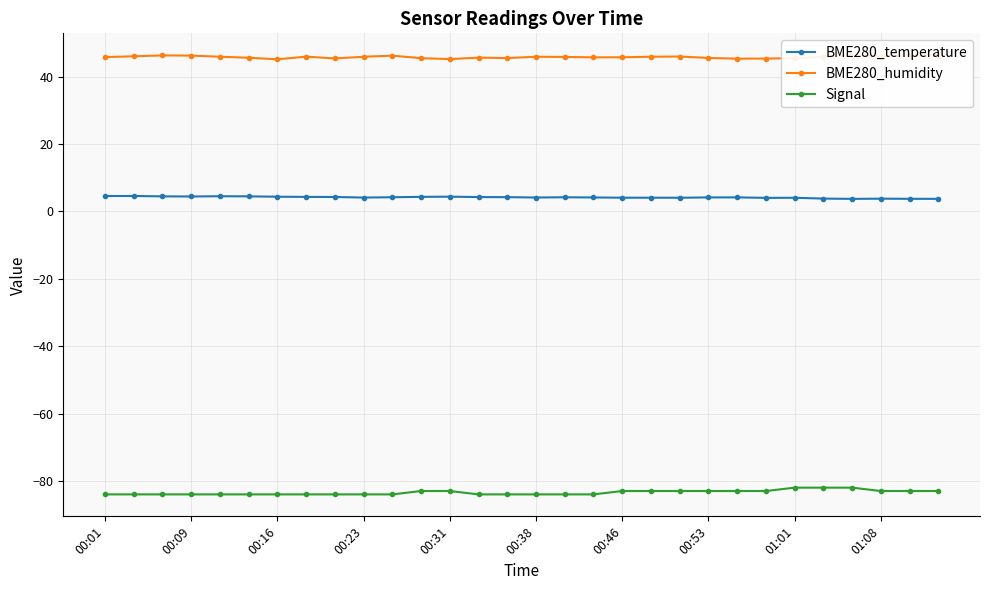

True or false: BME280_humidity and BME280_temperature intersect in this chart.

False